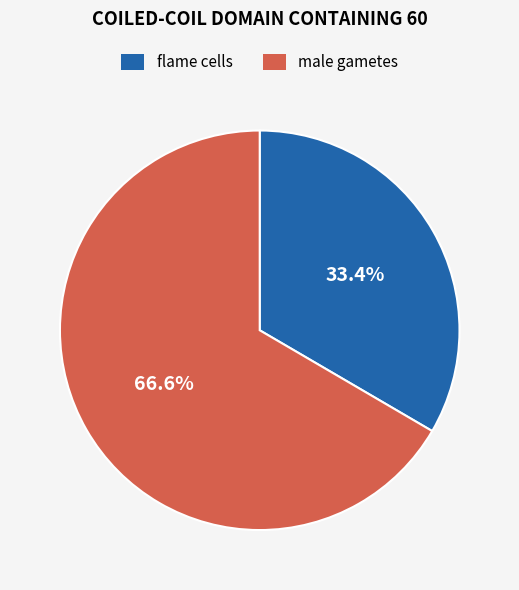

Does male gametes account for over 50% of the chart?

Yes